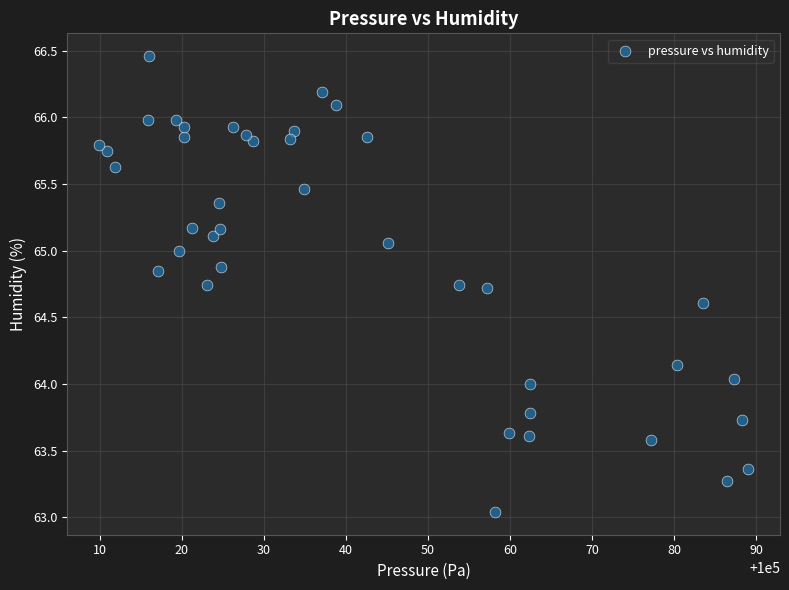

What is the range of X values (max minus min)?

79.0